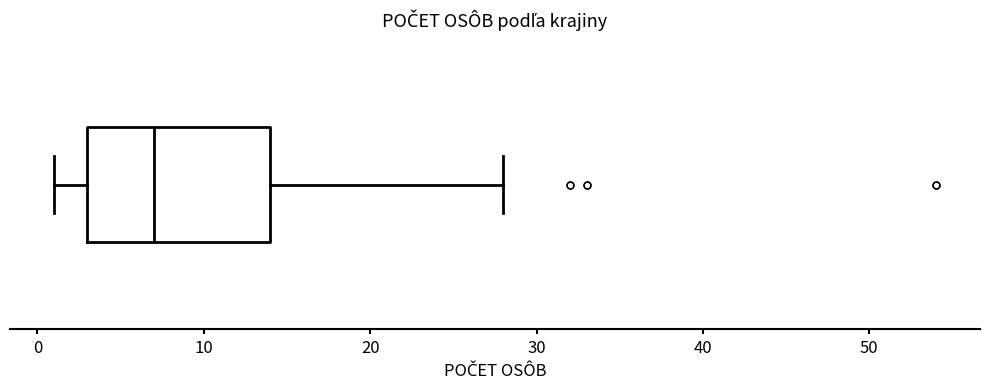

Where does the median line of the box sit on the x-axis? The values are not printed on the chart, so give them approximately, as read against the axis.

7